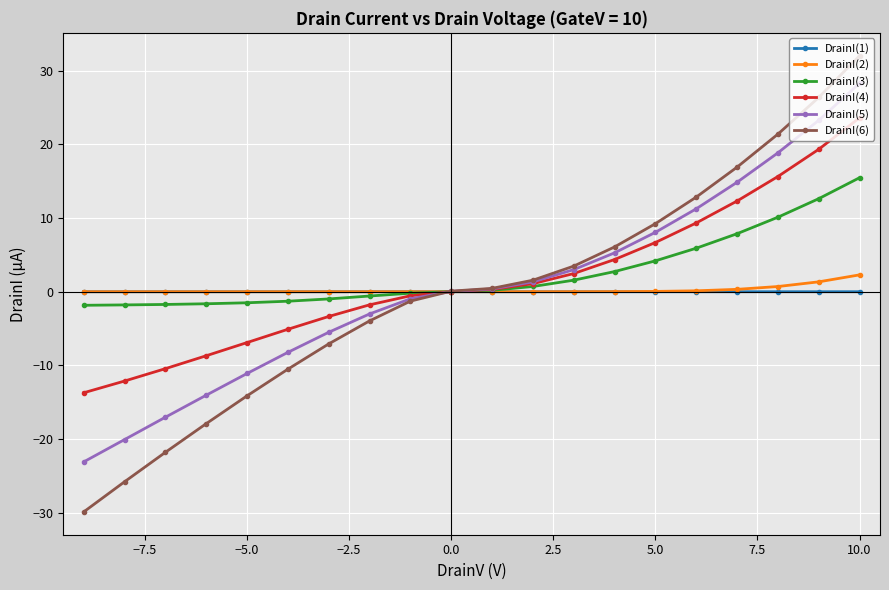

At which label does DrainI(3) reach its peak?

10.0